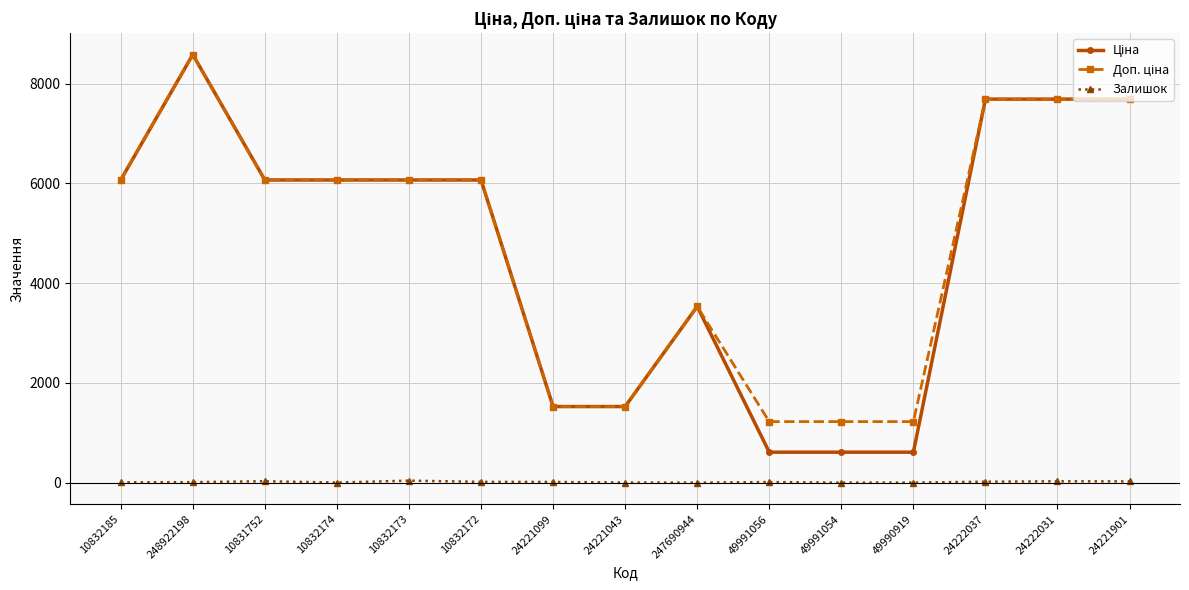

True or false: Залишок has a value of 18.0 at 10832172.

True